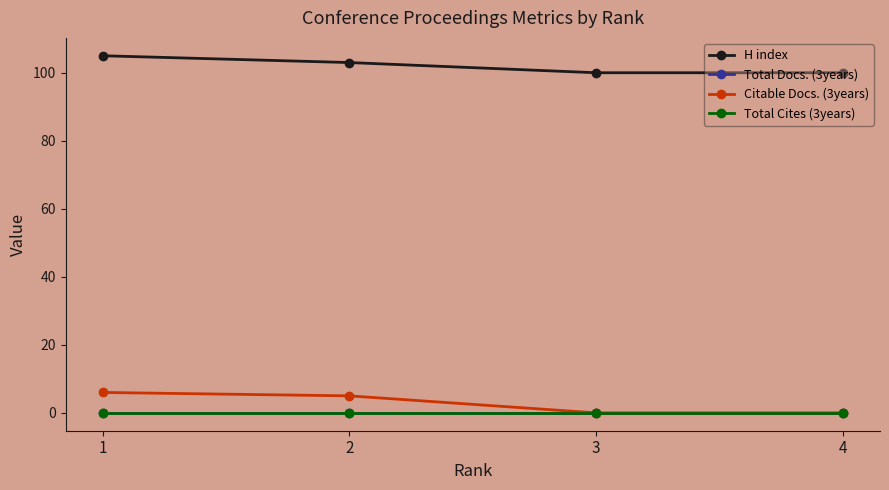

Which series has the widest spread of values?

Citable Docs. (3years)